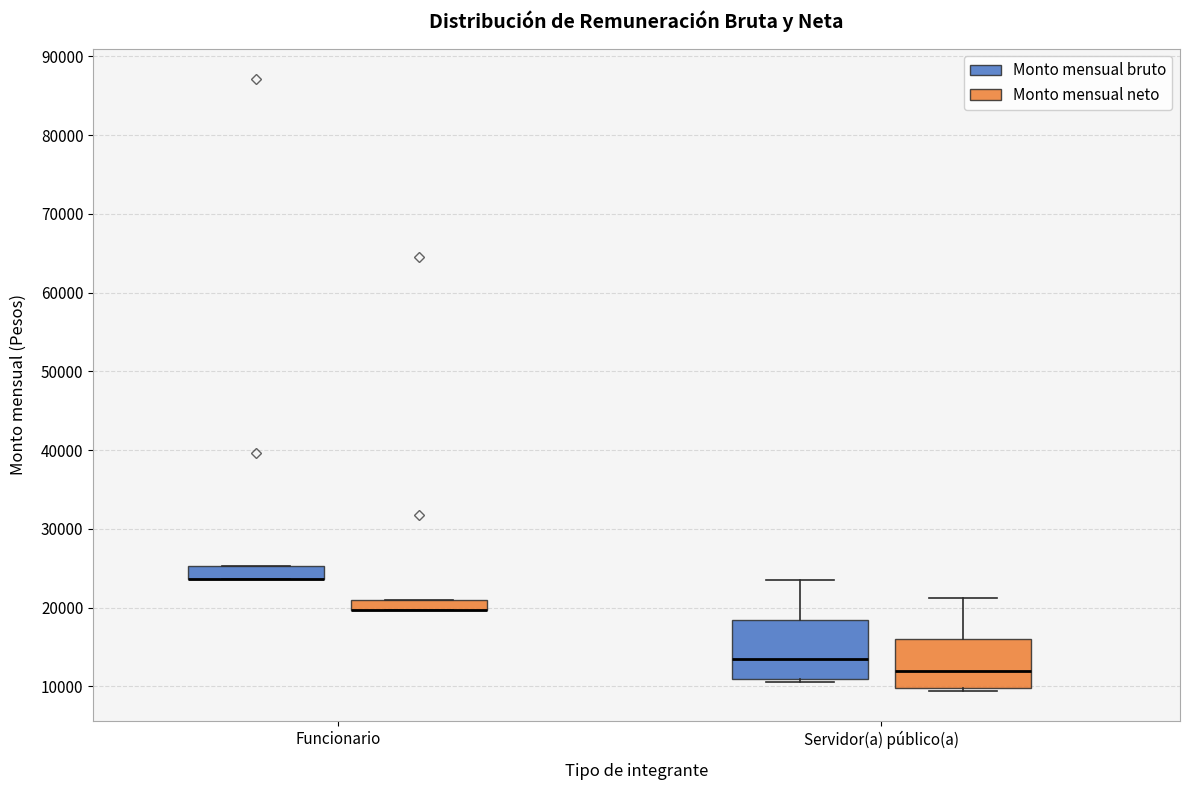

Comparing the boxes themselves (not the whiskers), which one is the tallest?

Servidor(a) público(a) (Monto mensual bruto)